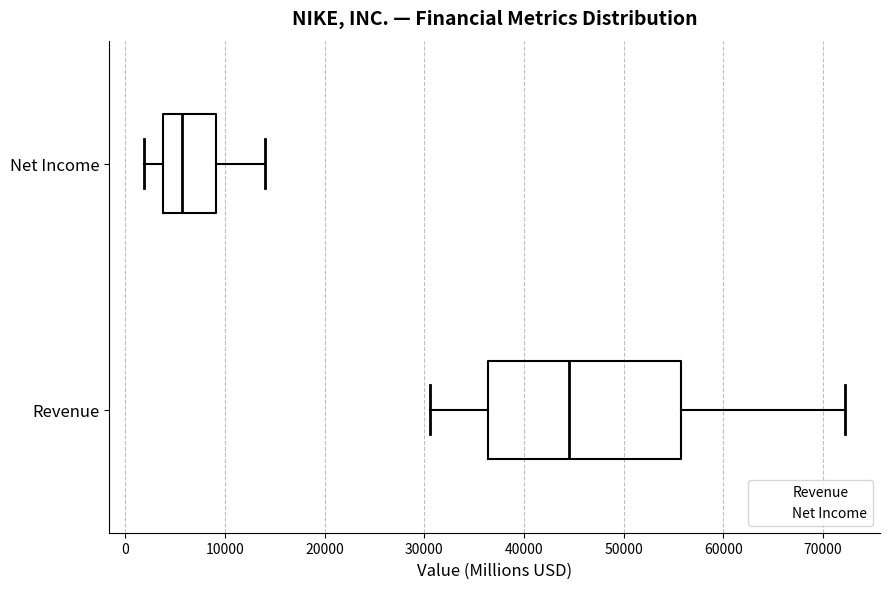

Which box is the widest, from its left edge to its right edge?

Revenue